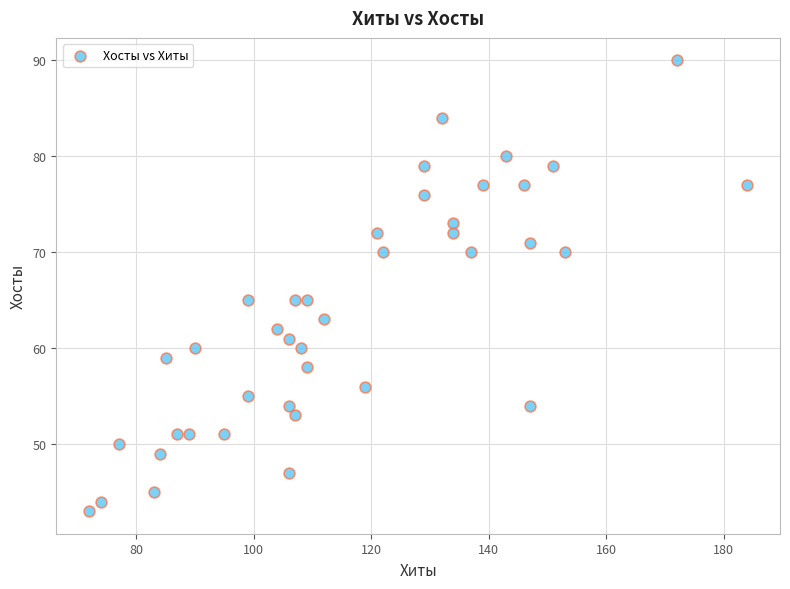

What is the range of Y values (max minus min)?

47